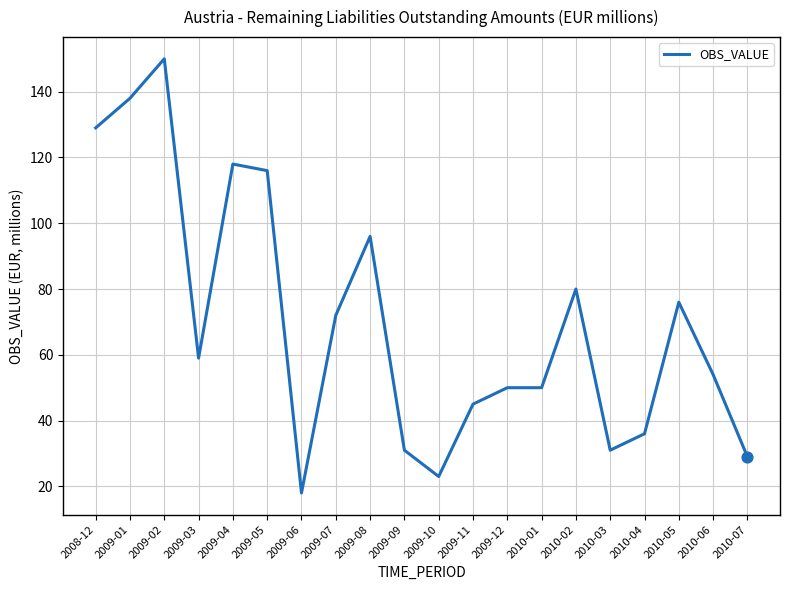

What is the change in value from 2010-02 to 2010-04?

-44